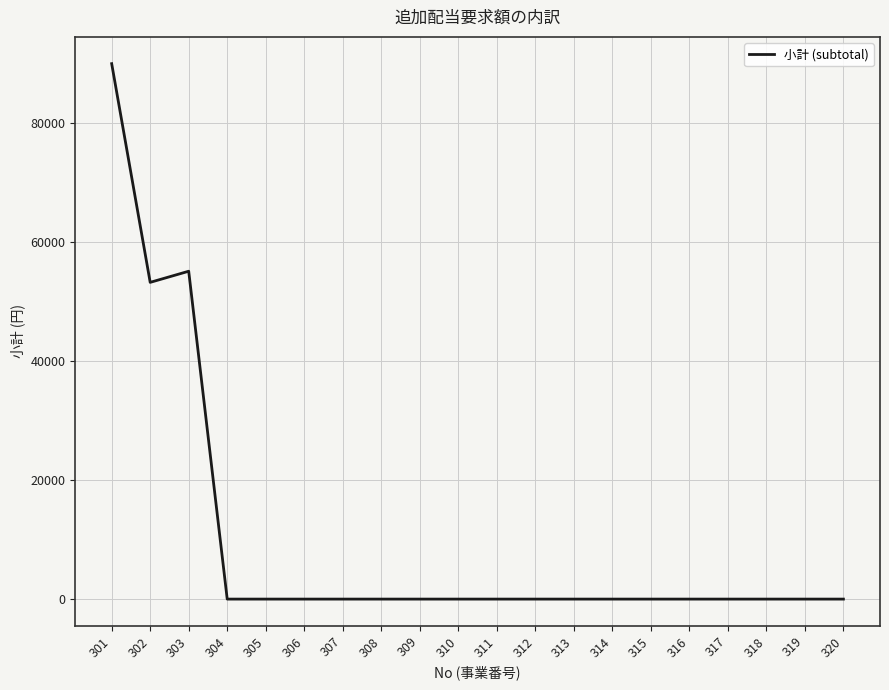

What is the change in value from 302 to 317?

-53240